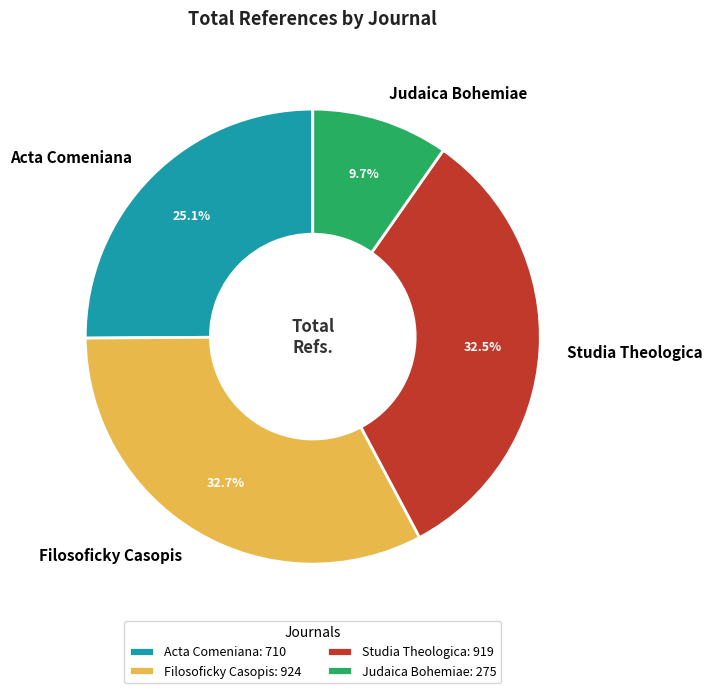

Which has a higher value, Acta Comeniana or Filosoficky Casopis?

Filosoficky Casopis